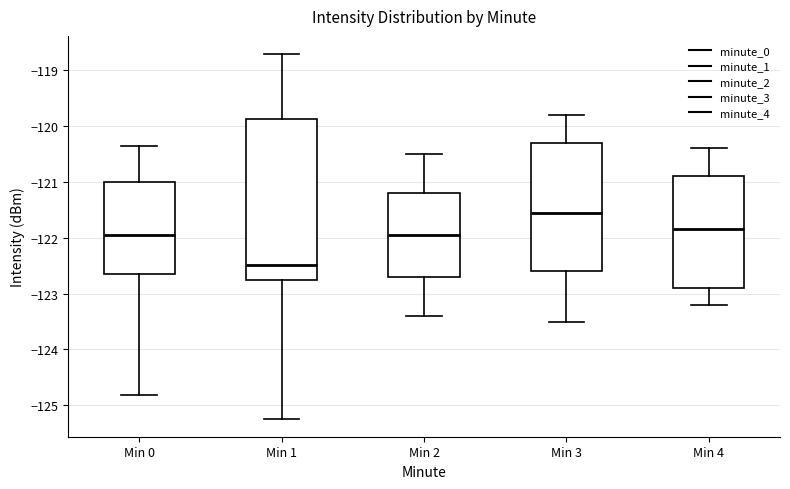

Reading left to right, transcribe this box plot: for each box, give where its median line is, the range the box spans, and where its two whiskers end, as read against the y-axis. The values are not printed on the chart, so give them approximately, as read against the axis.

Min 0: median -121.9, box -122.6 to -121.0, whiskers -124.8 to -120.3
Min 1: median -122.5, box -122.8 to -119.9, whiskers -125.2 to -118.7
Min 2: median -121.9, box -122.7 to -121.2, whiskers -123.4 to -120.5
Min 3: median -121.5, box -122.6 to -120.3, whiskers -123.5 to -119.8
Min 4: median -121.8, box -122.9 to -120.9, whiskers -123.2 to -120.4